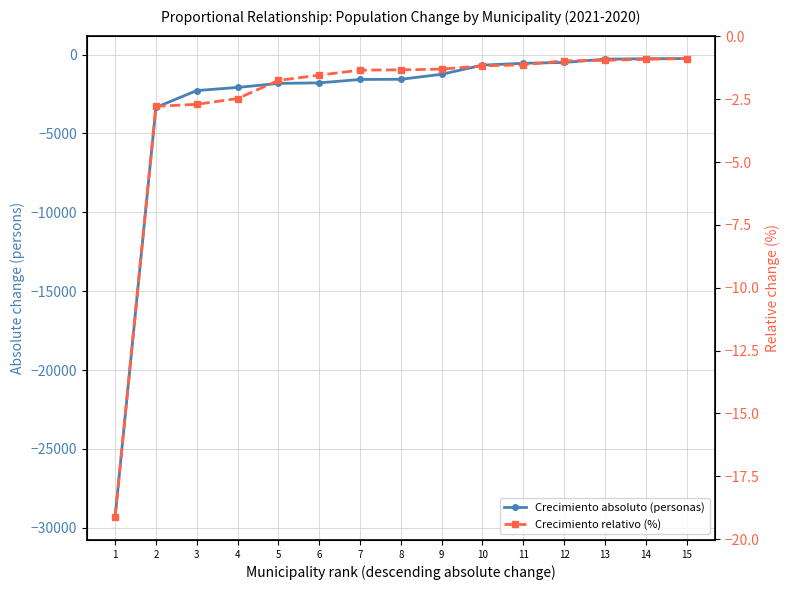

At which label does Crecimiento relativo (%) first exceed -1?

12